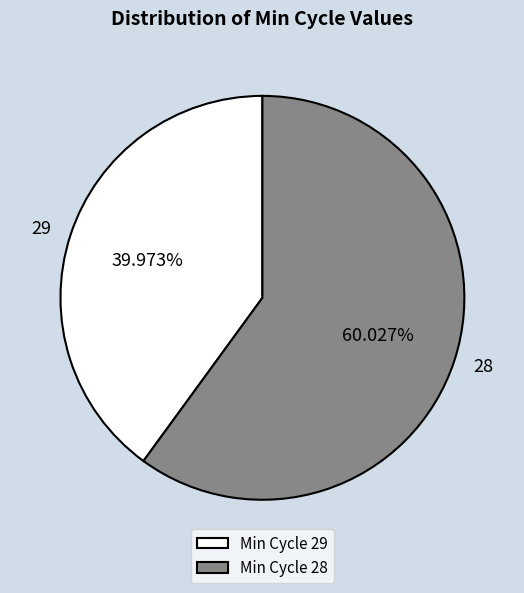

Approximately how many times larger is the value at 28 compared to 29?

1.5